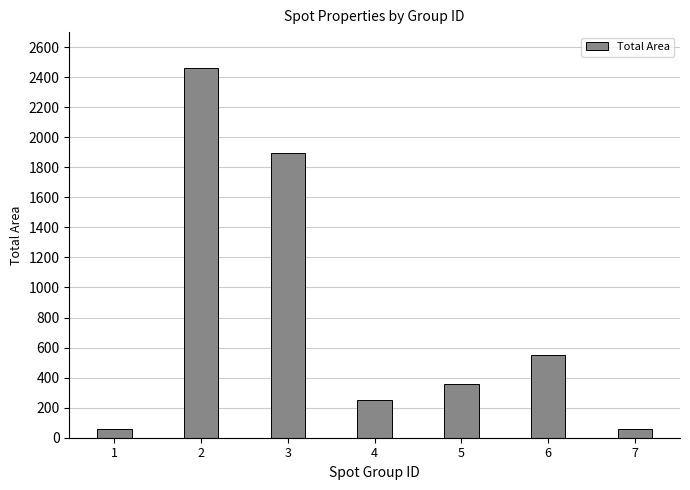

Where is the data nearest to the value 1259?

3